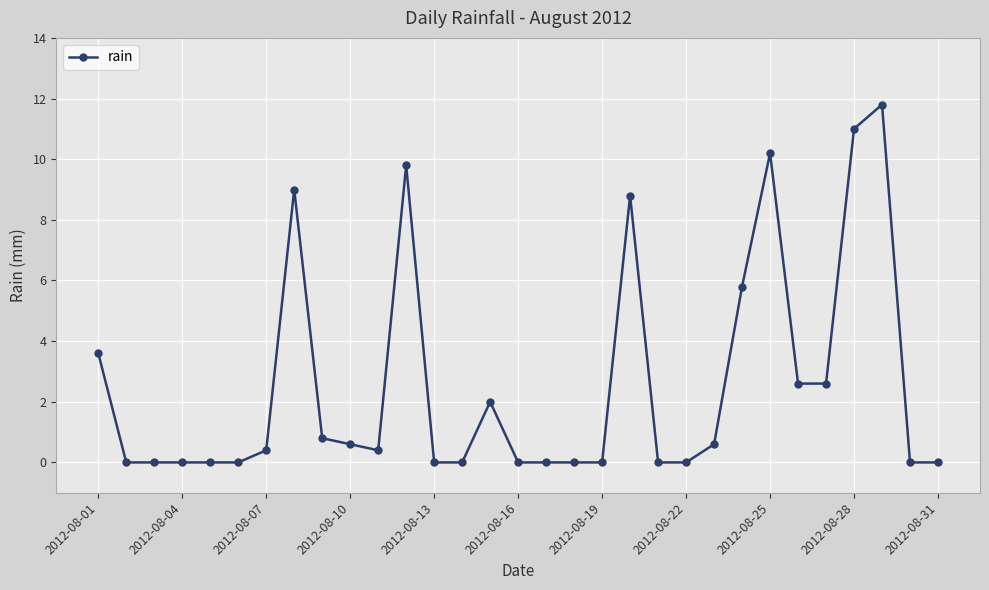

True or false: there are more than 0 points higher than both neighbors.

True